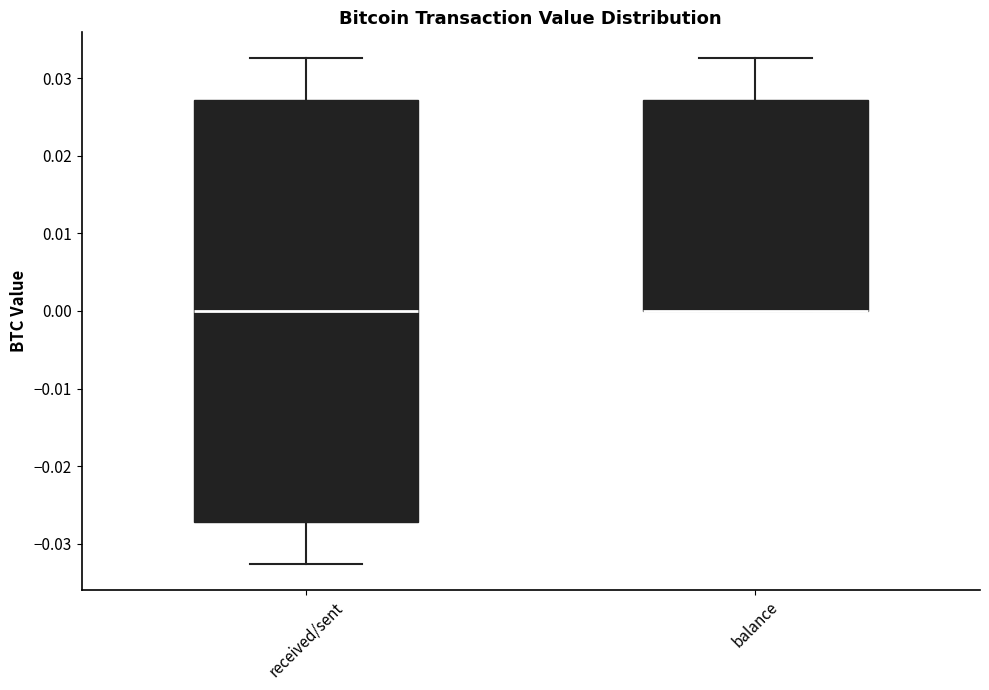

Reading left to right, transcribe this box plot: for each box, give where its median line is, the range the box spans, and where its two whiskers end, as read against the y-axis. The values are not printed on the chart, so give them approximately, as read against the axis.

received/sent: median 0.000, box -0.027 to 0.027, whiskers -0.033 to 0.033
balance: median 0.000 (drawn on the box's lower edge), box 0.000 to 0.027, whiskers 0.000 to 0.033